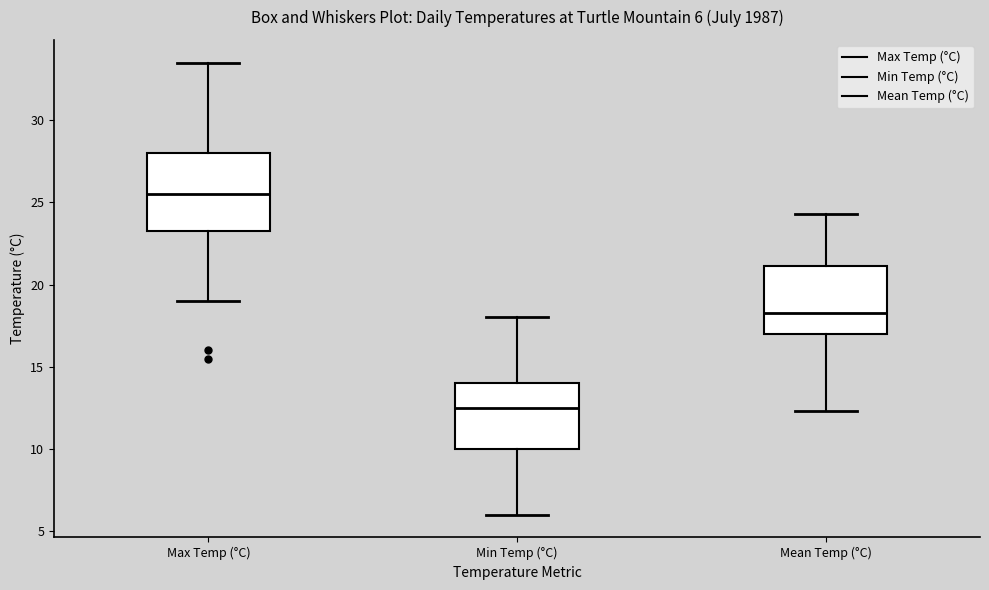

Which box's median line is the lowest?

Min Temp (°C)